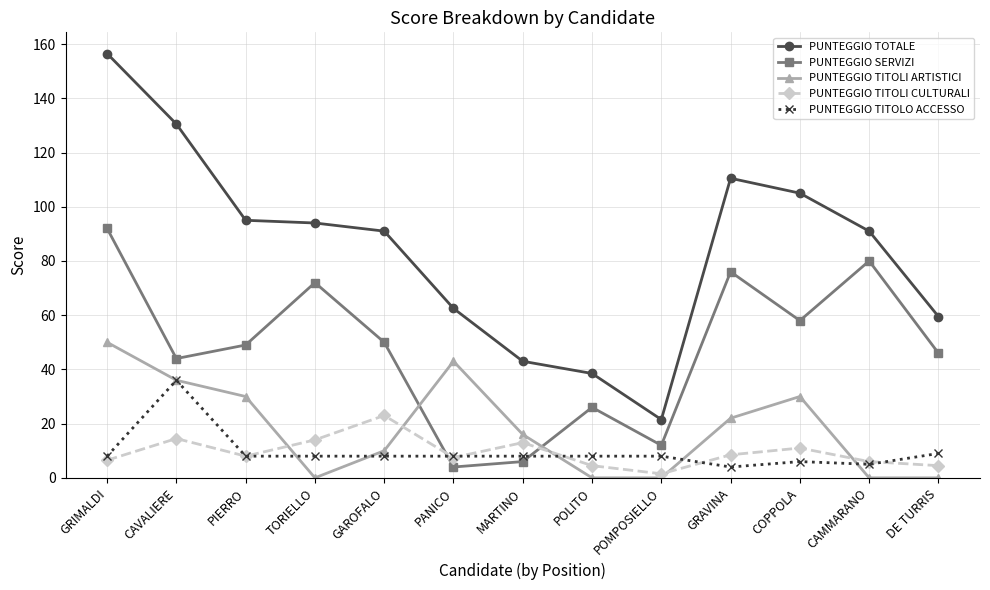

At MARTINO, list the series in order from largest to smallest.

PUNTEGGIO TOTALE, PUNTEGGIO TITOLI ARTISTICI, PUNTEGGIO TITOLI CULTURALI, PUNTEGGIO TITOLO ACCESSO, PUNTEGGIO SERVIZI